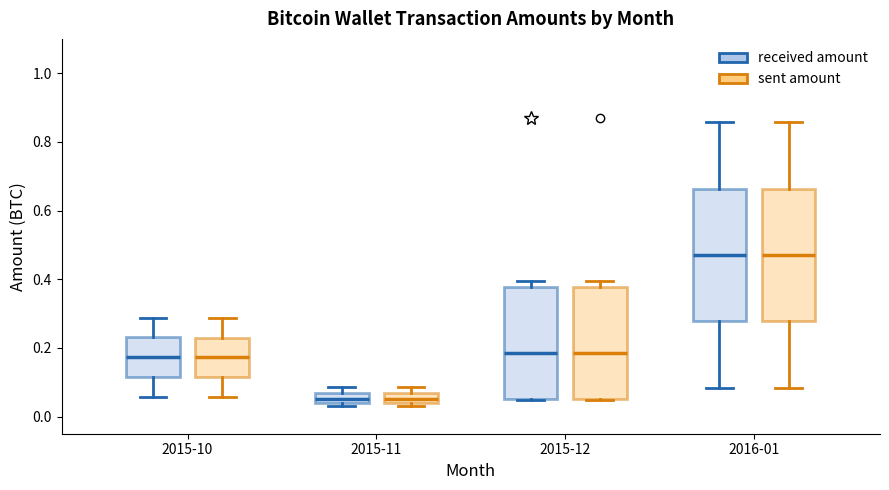

Where does the upper whisker of the box for 2016-01 (received amount) end on the y-axis? The values are not printed on the chart, so give them approximately, as read against the axis.

0.86